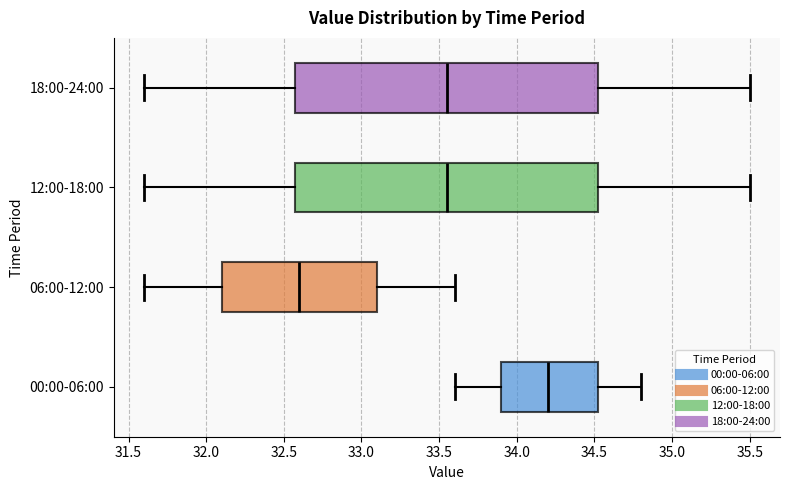

Reading bottom to top, read every box against the x-axis: the position of its median line, the range the box covers, and the ends of its whiskers. The values are not printed on the chart, so give them approximately, as read against the axis.

00:00-06:00: median 34.20, box 33.90 to 34.55, whiskers 33.60 to 34.80
06:00-12:00: median 32.60, box 32.10 to 33.10, whiskers 31.60 to 33.60
12:00-18:00: median 33.55, box 32.60 to 34.55, whiskers 31.60 to 35.50
18:00-24:00: median 33.55, box 32.60 to 34.55, whiskers 31.60 to 35.50